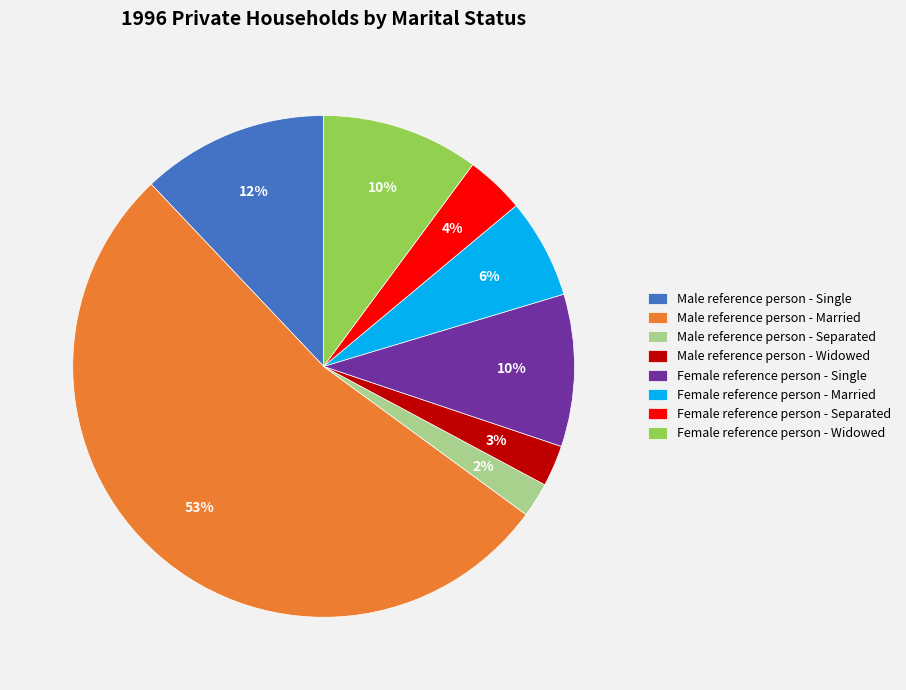

Between Female reference person - Married and Male reference person - Single, which is larger?

Male reference person - Single